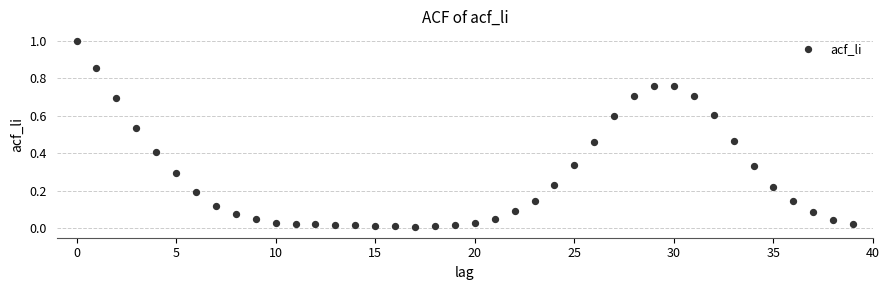

What is the range of Y values (max minus min)?

1.0